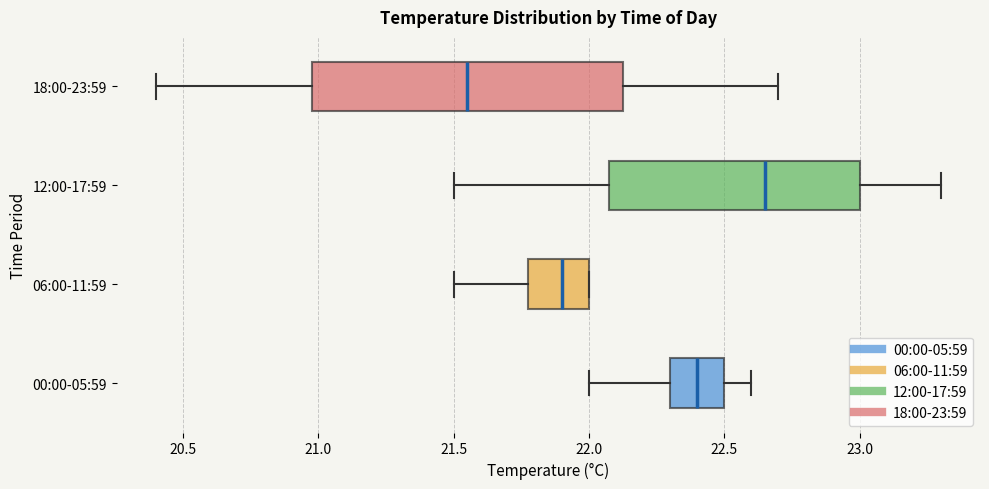

Reading bottom to top, transcribe this box plot: for each box, give where its median line is, the range the box spans, and where its two whiskers end, as read against the x-axis. The values are not printed on the chart, so give them approximately, as read against the axis.

00:00-05:59: median 22.40, box 22.30 to 22.50, whiskers 22.00 to 22.60
06:00-11:59: median 21.90, box 21.80 to 22.00, whiskers 21.50 to 22.00
12:00-17:59: median 22.65, box 22.10 to 23.00, whiskers 21.50 to 23.30
18:00-23:59: median 21.55, box 21.00 to 22.15, whiskers 20.40 to 22.70